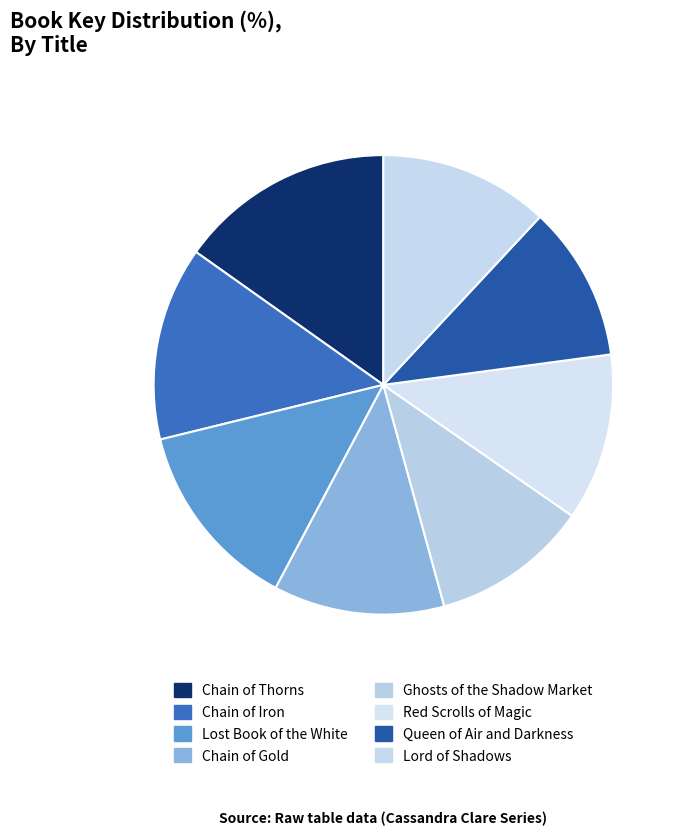

How many segments does this pie chart have?

8